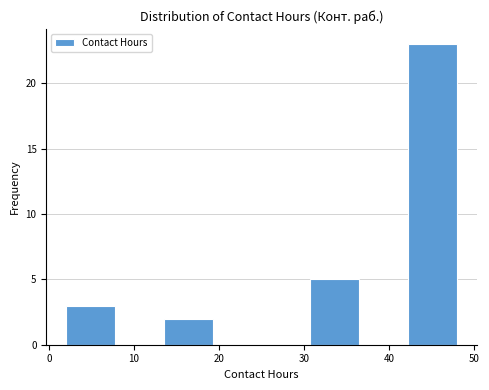

Over which range of the x-axis is the bar tallest?

42 to 48